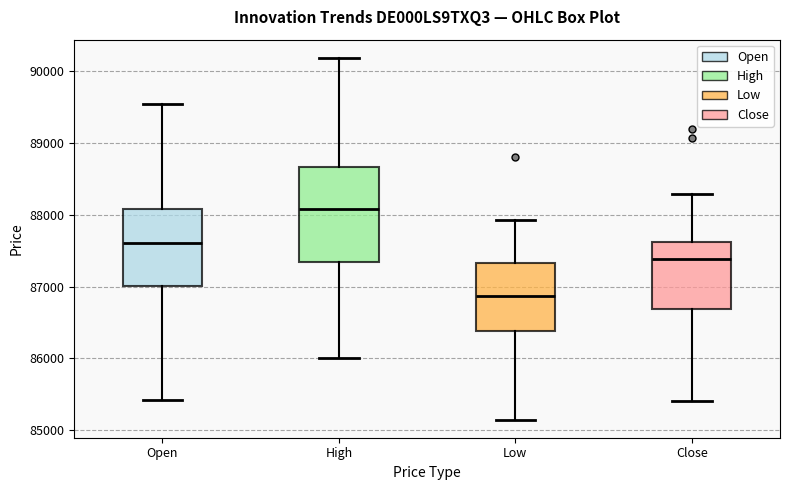

Reading left to right, read every box against the y-axis: the position of its median line, the range the box covers, and the ends of its whiskers. The values are not printed on the chart, so give them approximately, as read against the axis.

Open: median 87600, box 87000 to 88100, whiskers 85400 to 89500
High: median 88100, box 87300 to 88700, whiskers 86000 to 90200
Low: median 86900, box 86400 to 87300, whiskers 85100 to 87900
Close: median 87400, box 86700 to 87600, whiskers 85400 to 88300